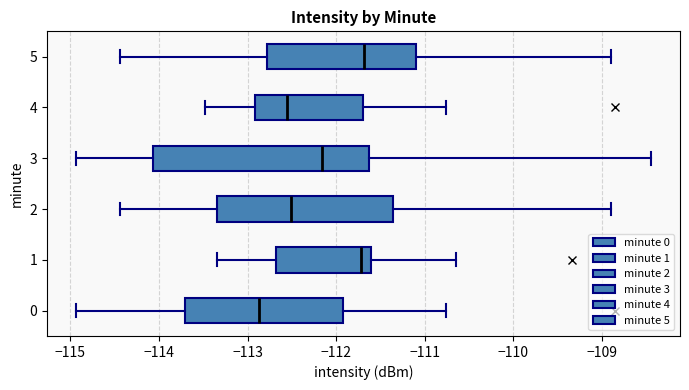

Where does the left whisker of the box at y = 4 end on the x-axis? The values are not printed on the chart, so give them approximately, as read against the axis.

-113.5